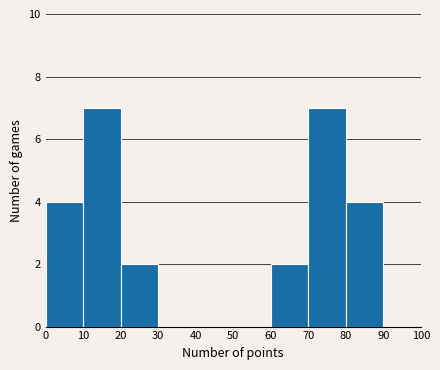

Reading left to right, list every bar in this chart as the range it spans on the x-axis followed by its height. The values are not printed on the chart, so give them approximately, as read against the axis.

0 to 10: 4
10 to 20: 7
20 to 30: 2
30 to 40: 0
40 to 50: 0
50 to 60: 0
60 to 70: 2
70 to 80: 7
80 to 90: 4
90 to 100: 0